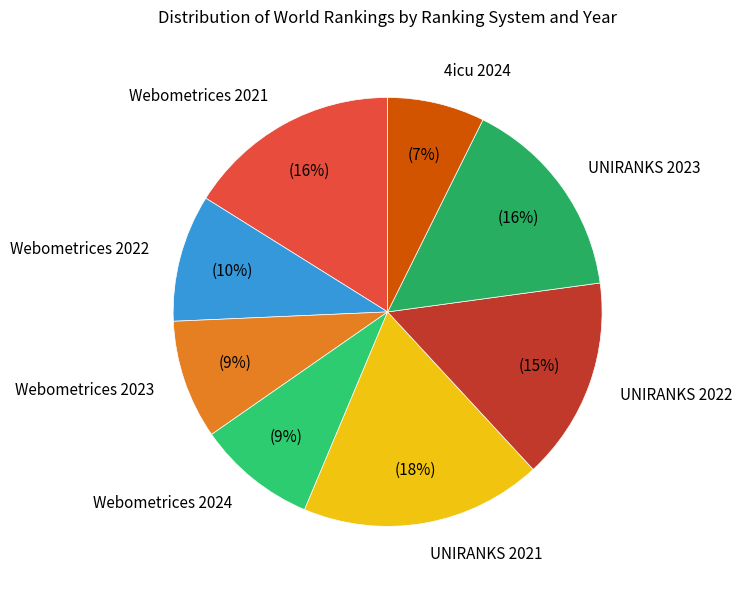

To the nearest percent, what is the combined percentage of 4icu 2024 and Webometrices 2024?

16%